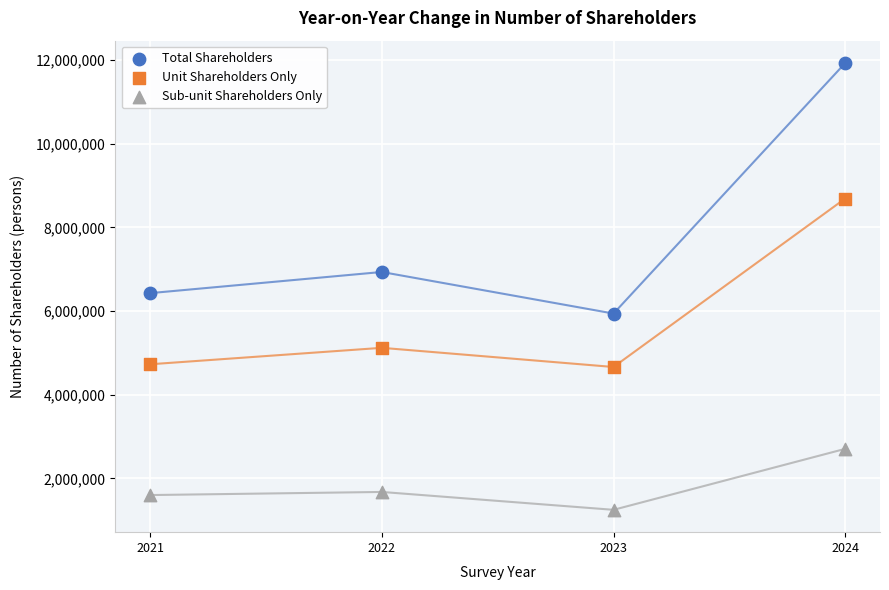

Across all data points, what is the average X value?

2022